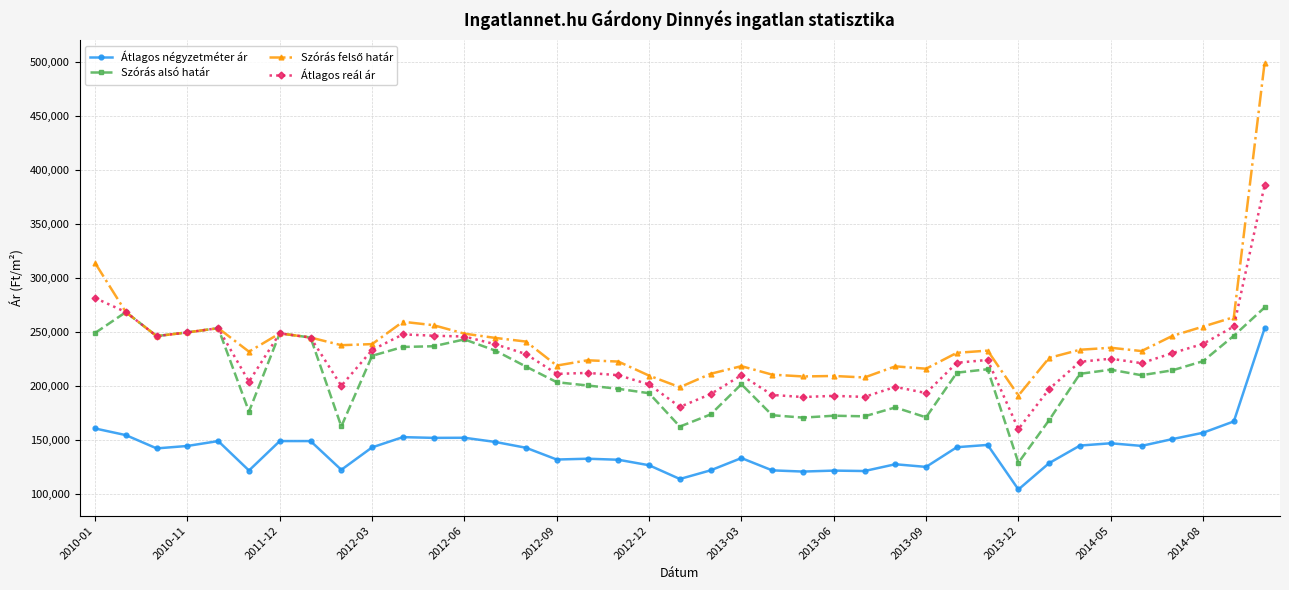

What is the smallest value displayed?

104213